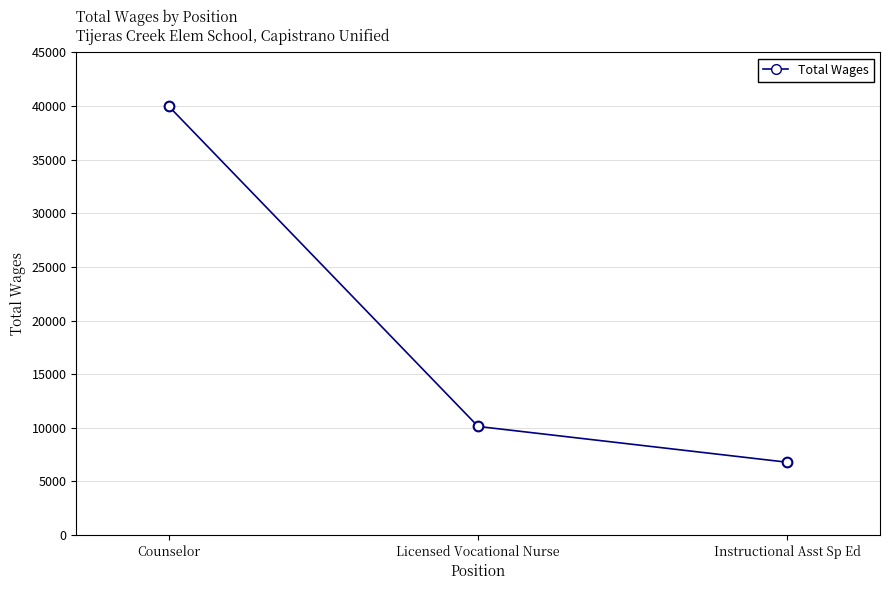

Rank the categories by value from highest to lowest.

Counselor, Licensed Vocational Nurse, Instructional Asst Sp Ed